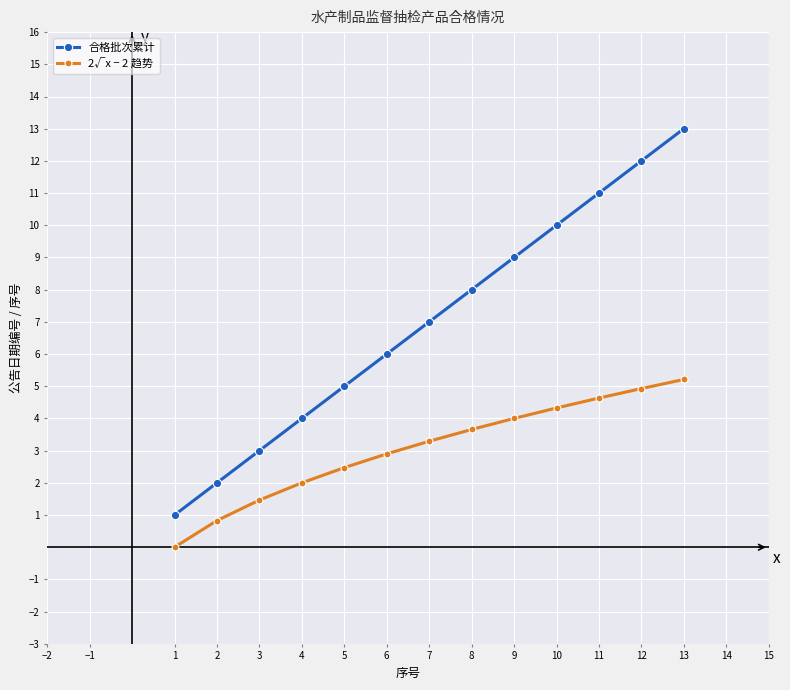

True or false: 2√x − 2 趋势 and 合格批次累计 cross at least once.

False